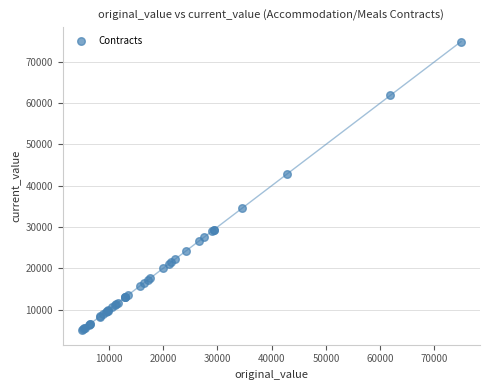

What Y value in the scatter plot is closest to 39950?

42750.0